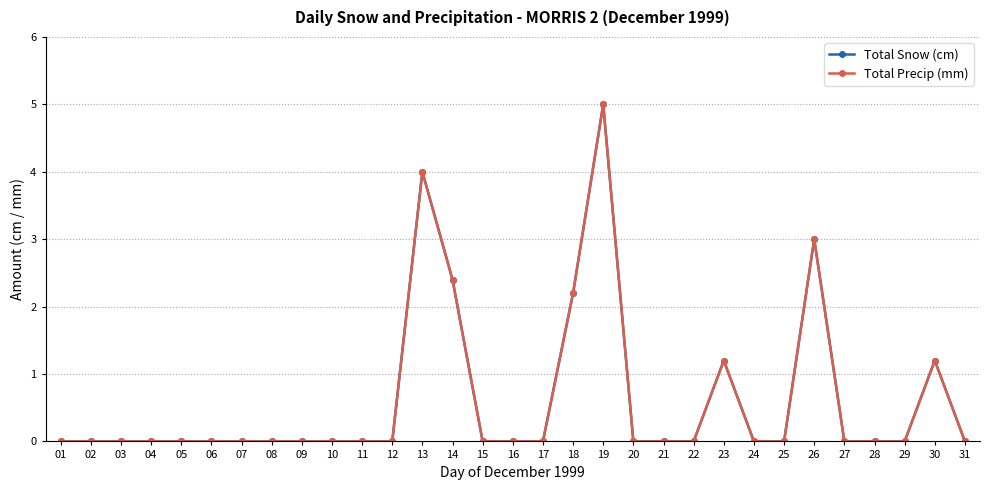

Does the chart have visible grid lines?

Yes